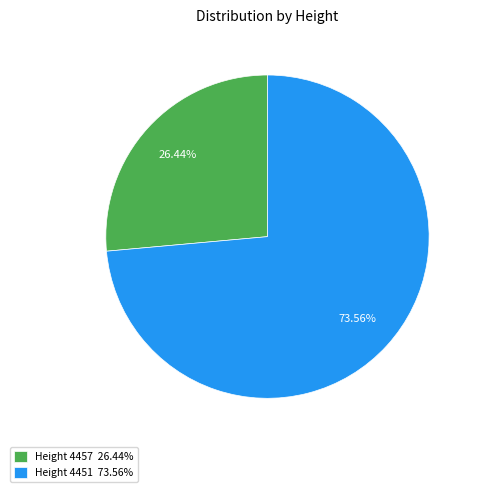

Is the sum of Height 4451 73.56% and Height 4457 26.44% greater than half?

Yes